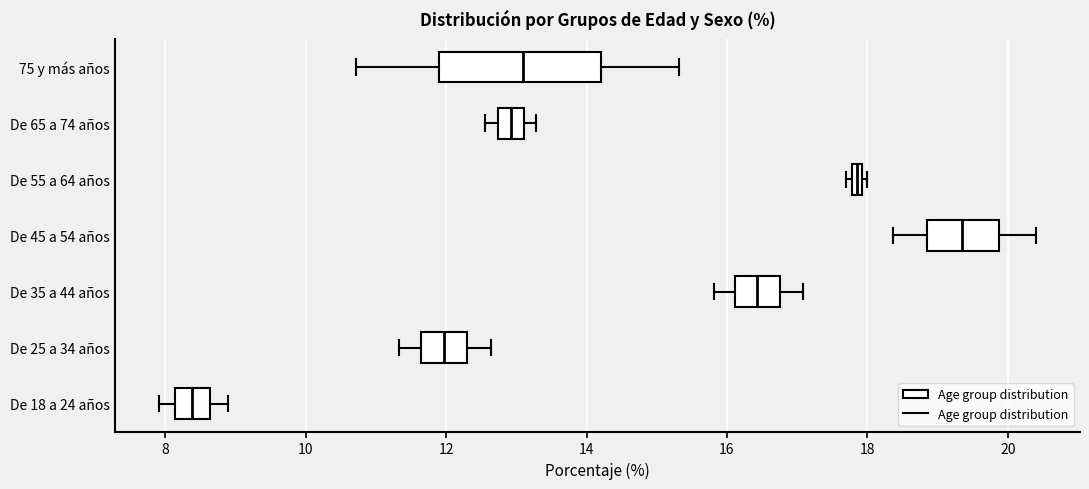

Comparing the boxes themselves (not the whiskers), which one is the widest?

75 y más años